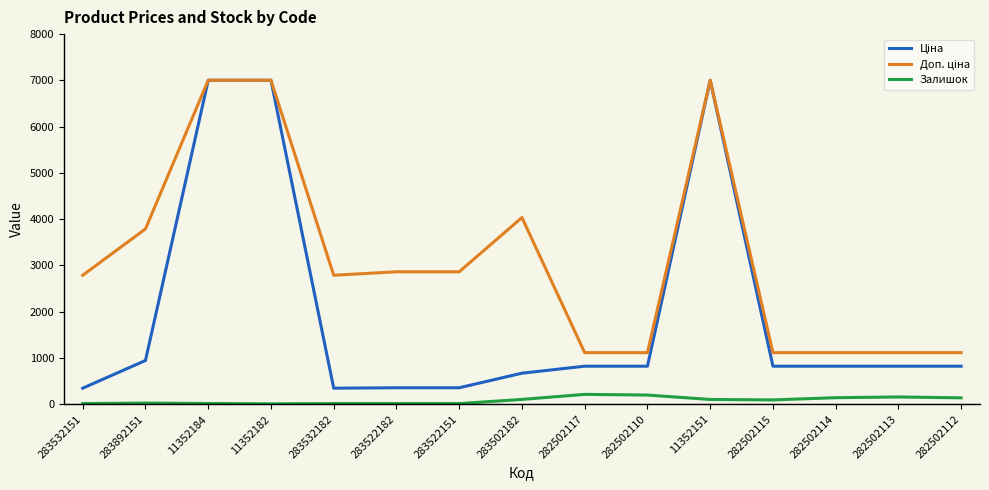

The Залишок series shows 95.0 at 282502115. True or false?

True